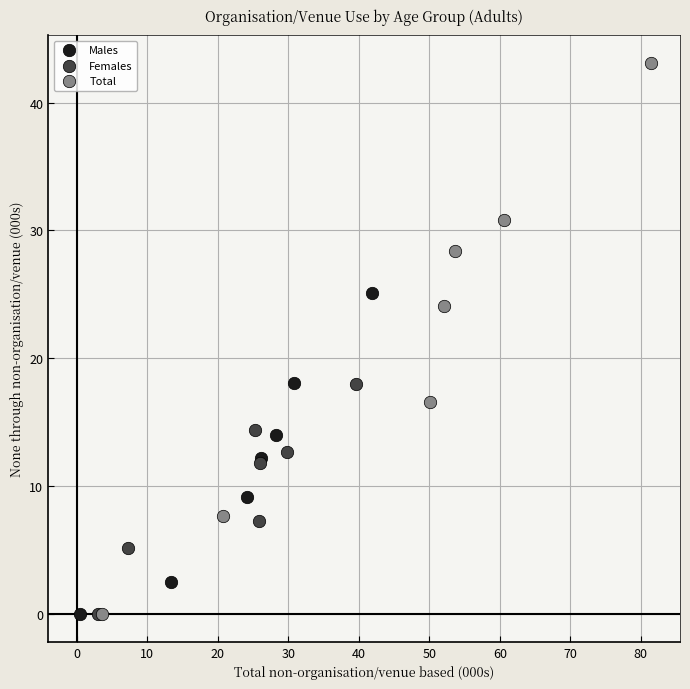

Which series has the widest spread of Y values?

Total